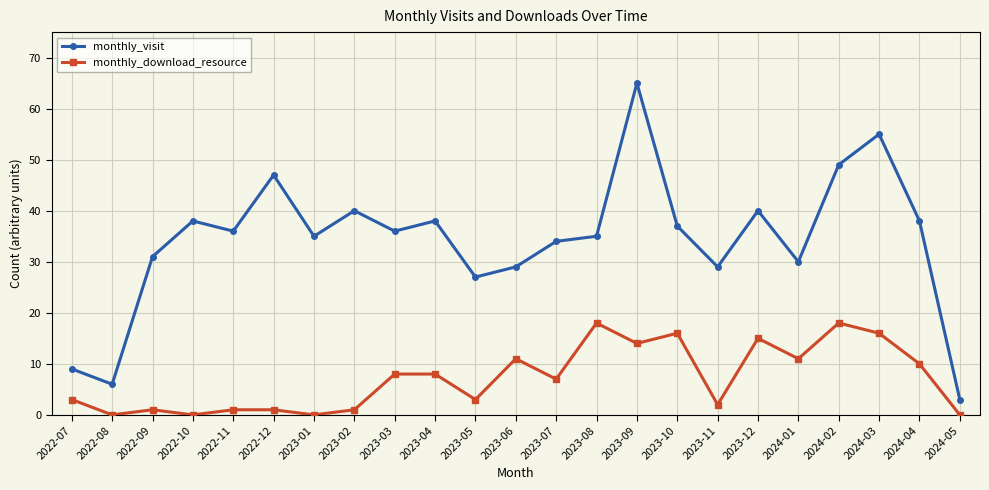

What is the sum of all monthly_download_resource values?

164